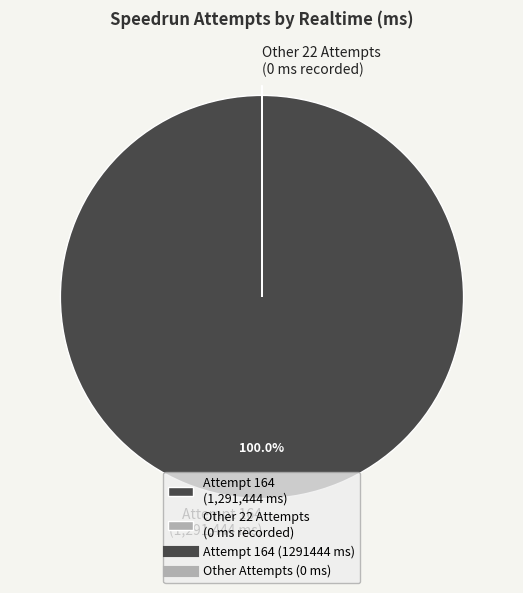

To the nearest percent, what is the difference between the largest and smallest slice percentages?

100%